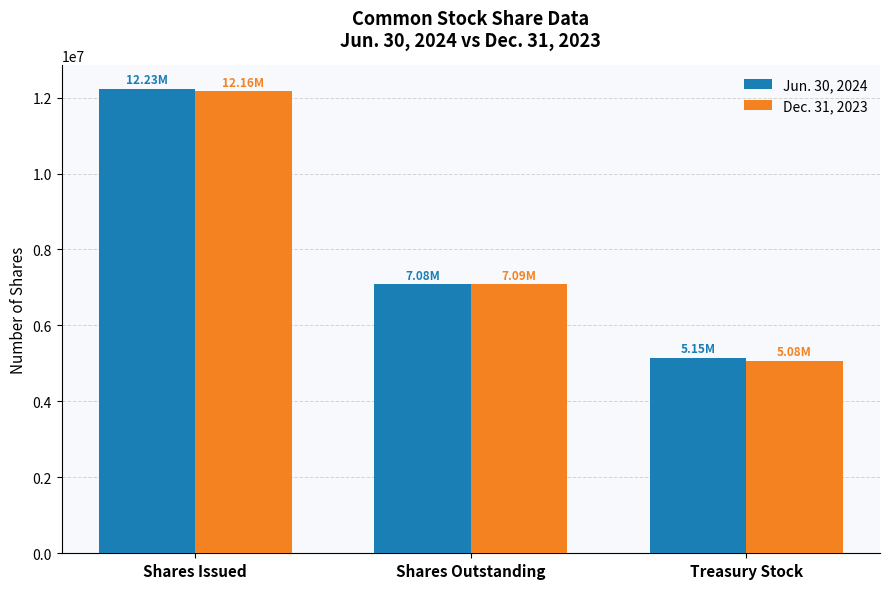

What is the greatest value displayed?

12233778